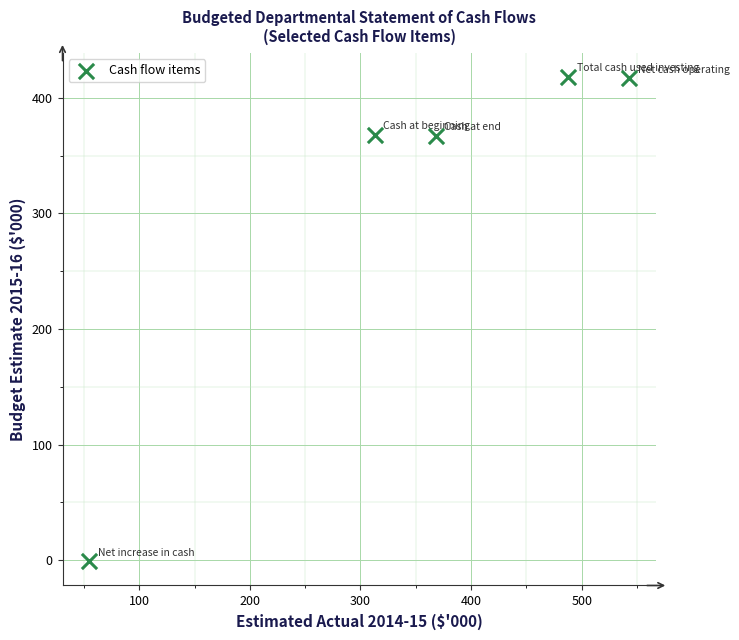

What is the average X value?

353